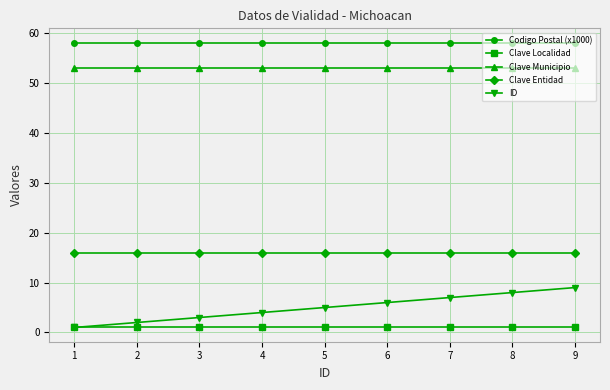

Which series has the largest total across all categories?

Codigo Postal (x1000)